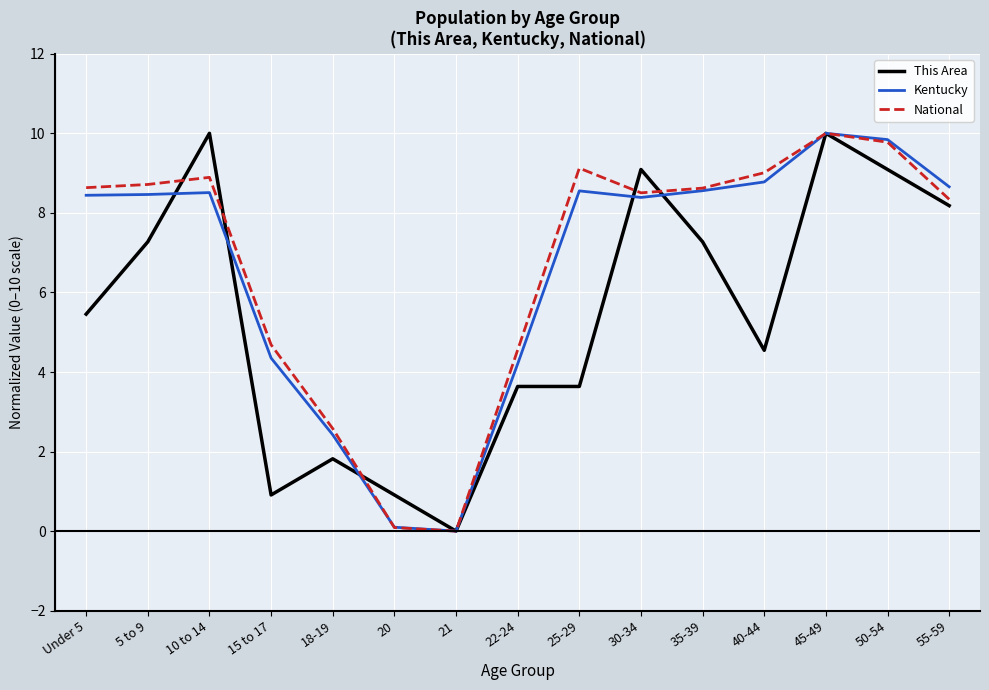

At how many categories does at least one series exceed 8?

10